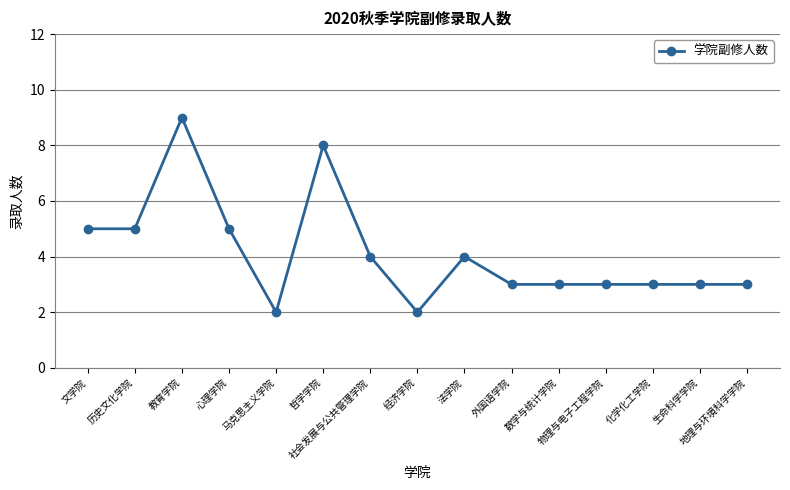

What value does the data have at 生命科学学院?

3